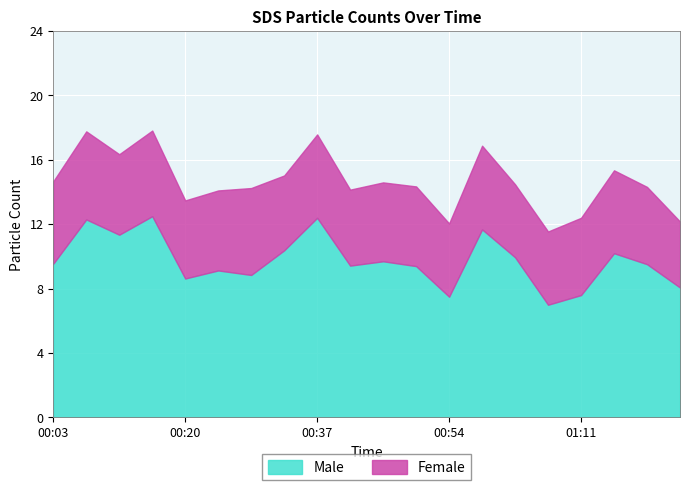

What is the label of the 5th point from the right?

01:07